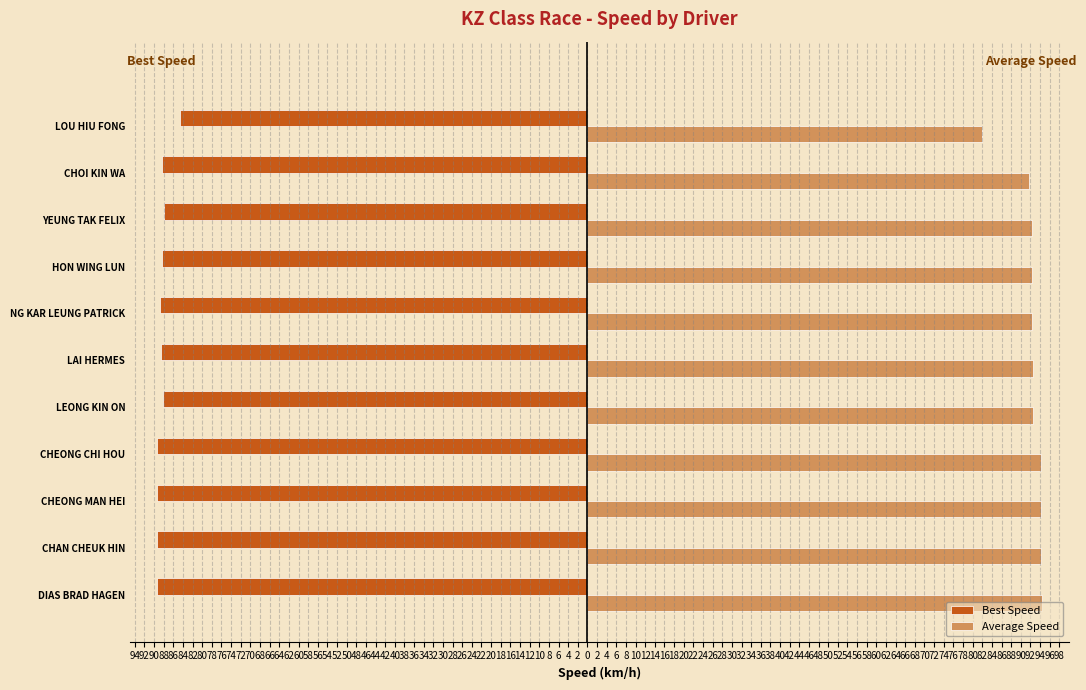

What are all the series names shown in the legend?

Best Speed, Average Speed